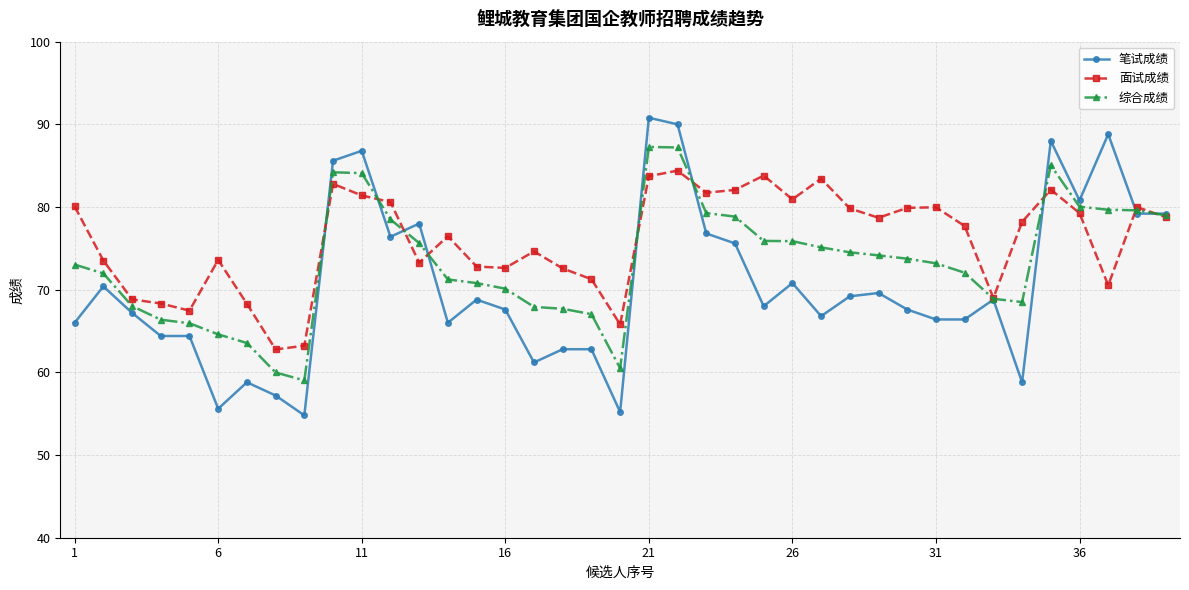

Which series has the widest spread of values?

笔试成绩